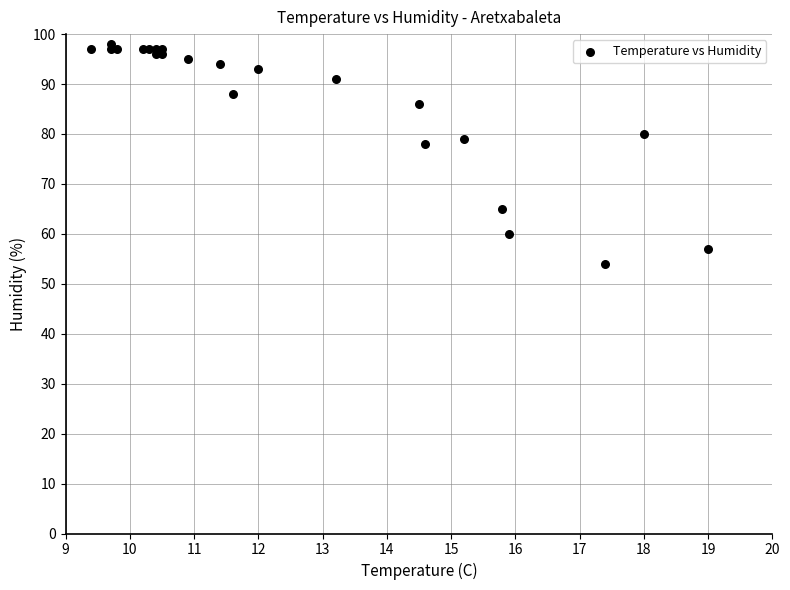

What Y value in the scatter plot is closest to 76?

78